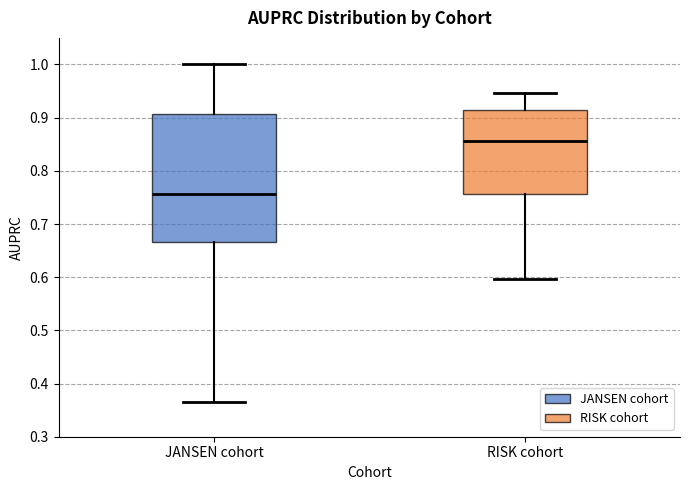

Which box is the tallest, from its lower edge to its upper edge?

JANSEN cohort